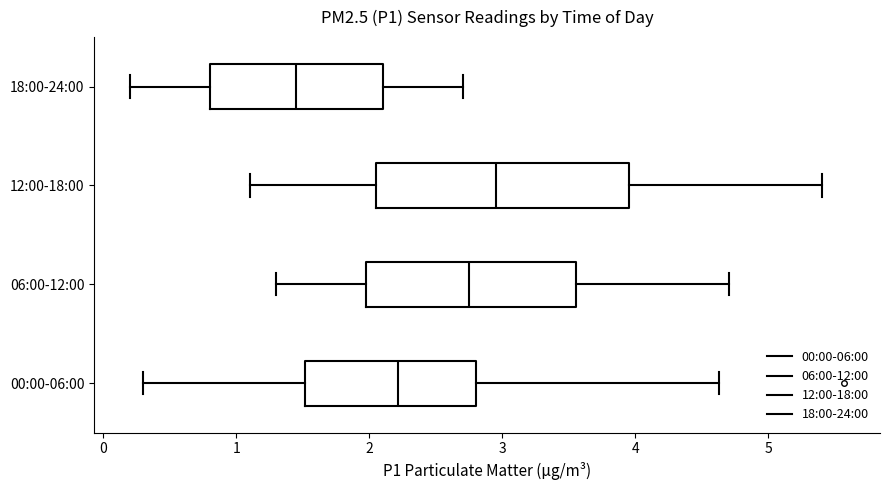

Which box has the furthest to the right median line?

12:00-18:00